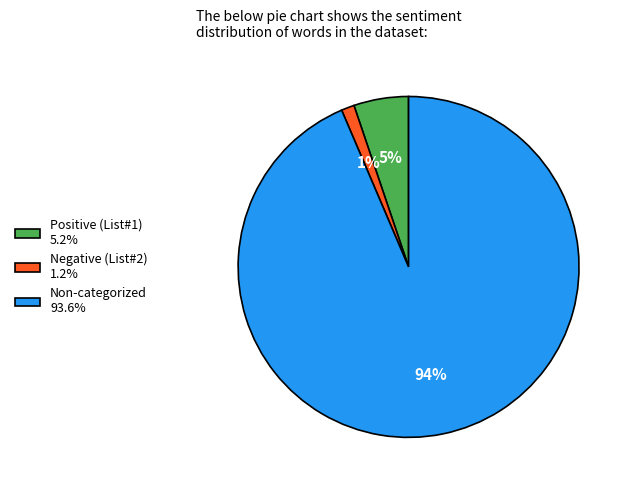

What percentage is the Positive (List#1) 5.2% slice, to the nearest percent?

5%